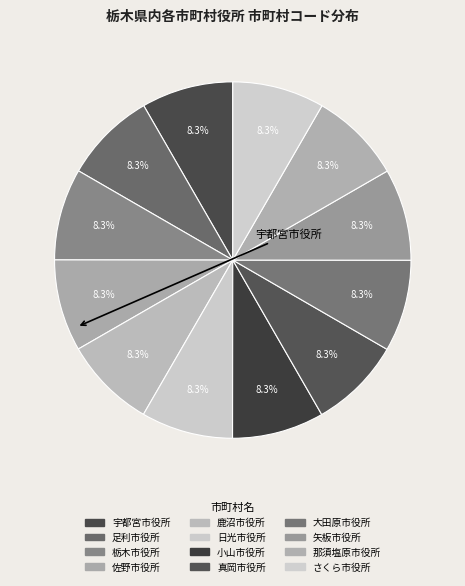

Is it true that 宇都宮市役所 is 8% of the pie?

True